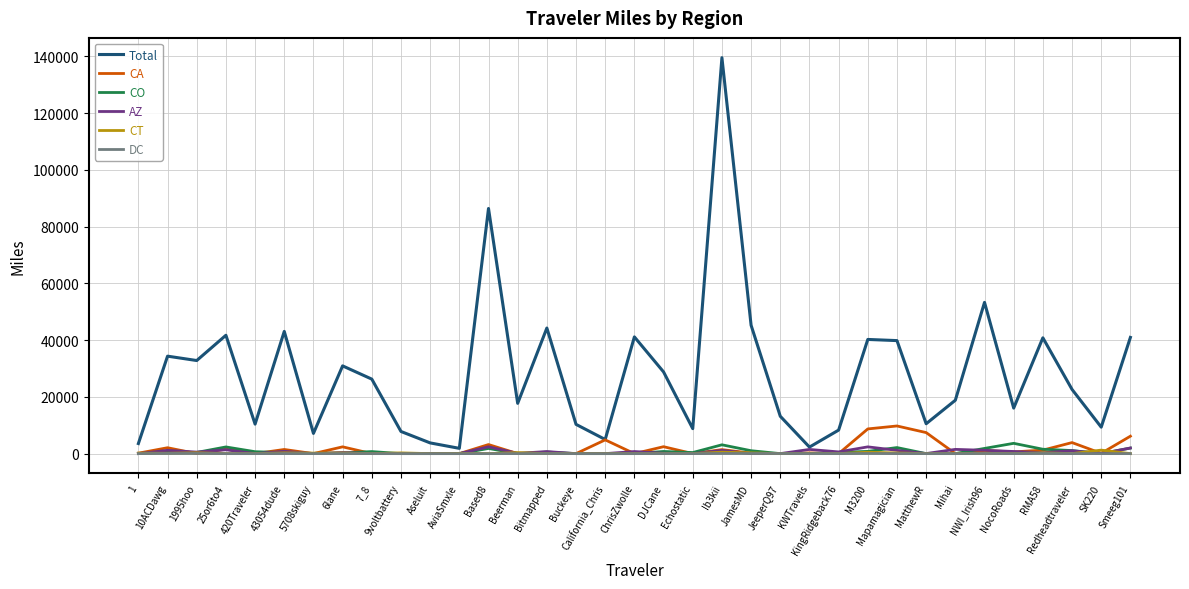

Which series has the largest total across all categories?

Total